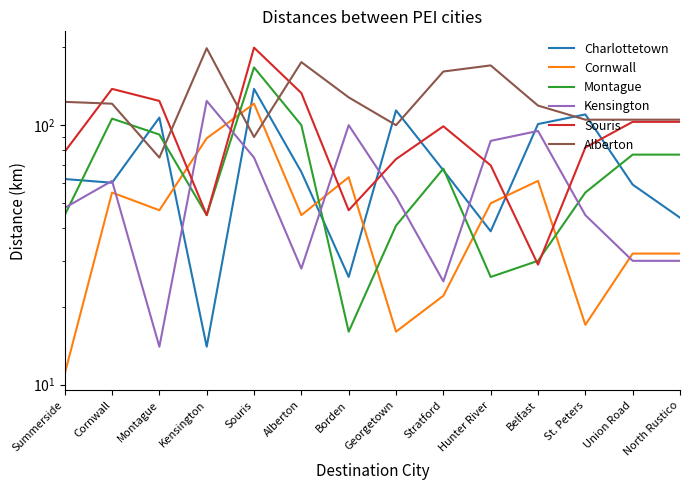

Does the chart display data point markers on the line(s)?

No